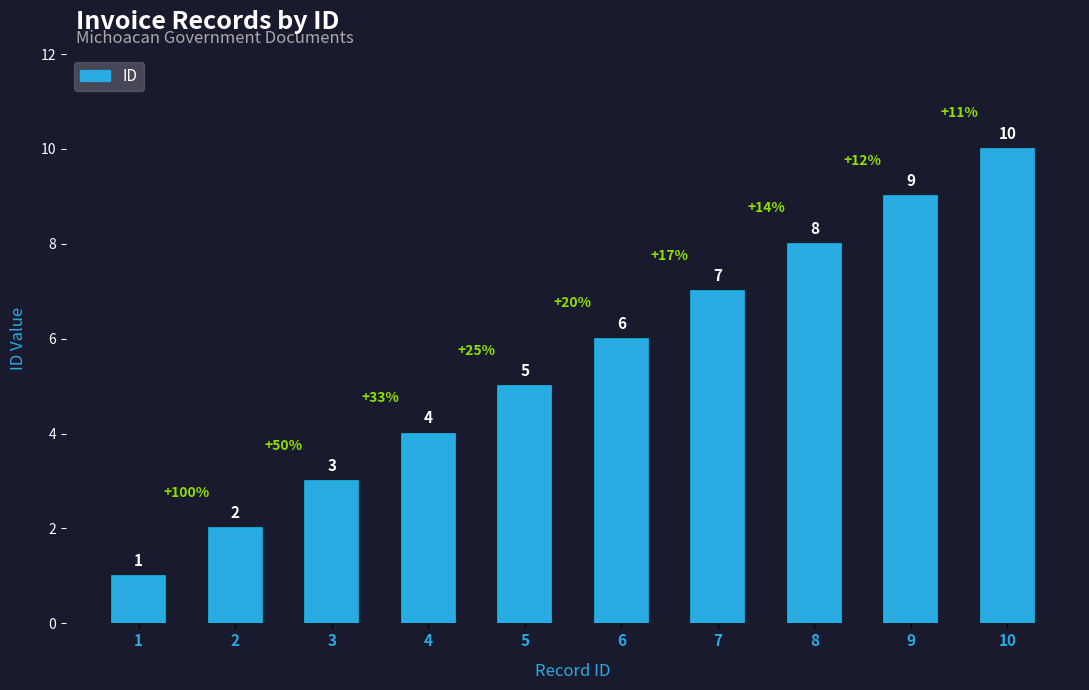

Where is the data nearest to the value 5?

5